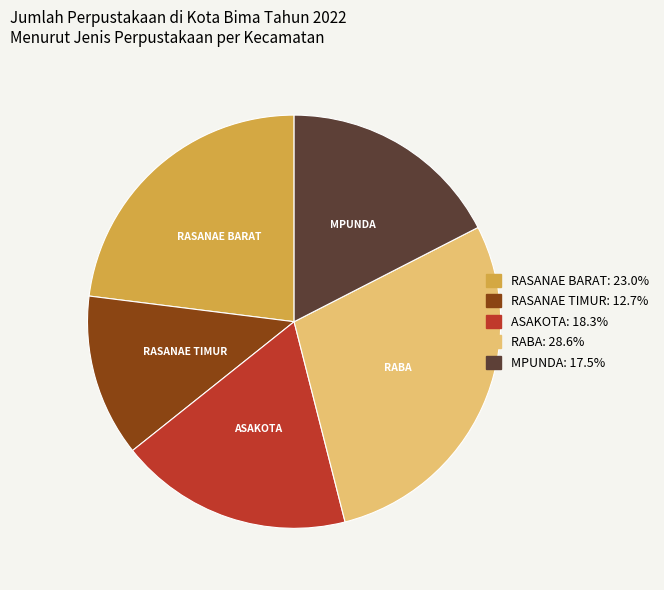

Between RASANAE TIMUR and RABA, which is larger?

RABA